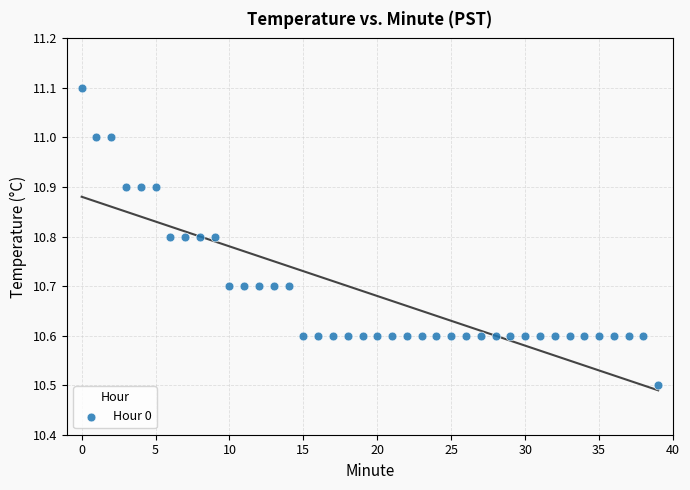

What is the range of Y values (max minus min)?

0.6